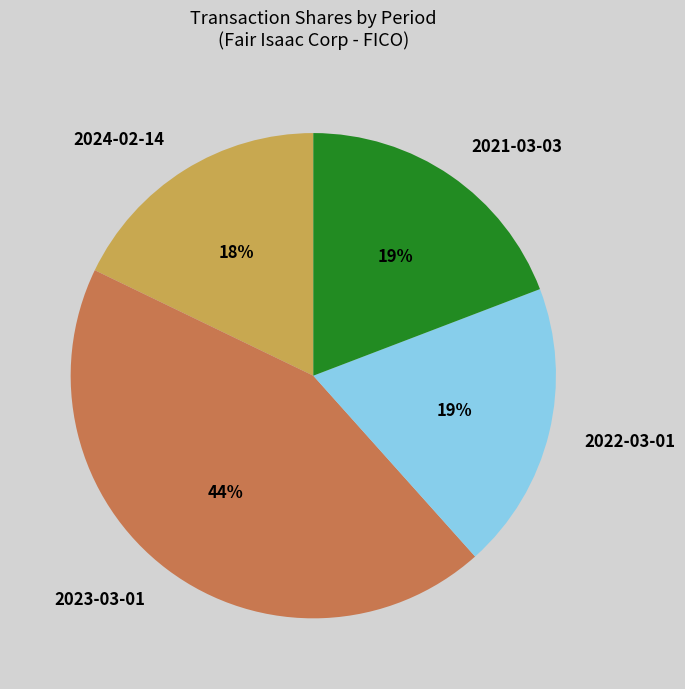

The 2023-03-01 slice represents 53% of the pie. True or false?

False